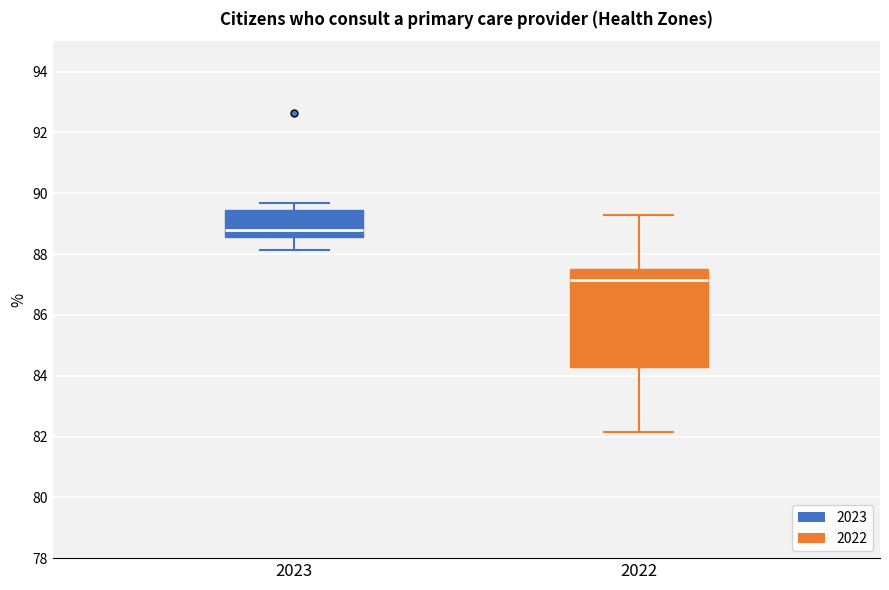

Where does the median line of the box at x = 2023 sit on the y-axis? The values are not printed on the chart, so give them approximately, as read against the axis.

88.8